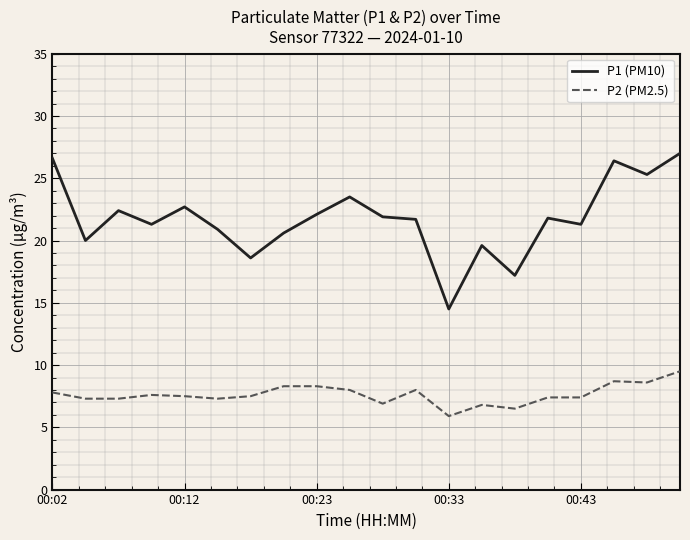

What is the difference between the maximum and minimum values in the P1 (PM10) series?

12.5